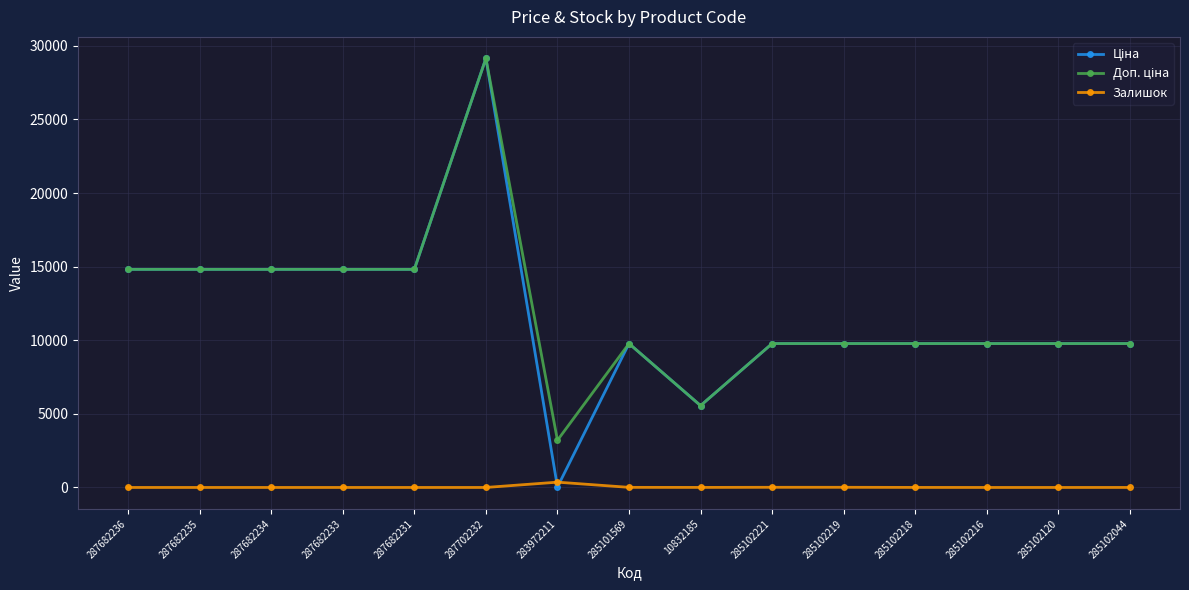

What is the spread (max minus min) of values at 285102120?

9775.5